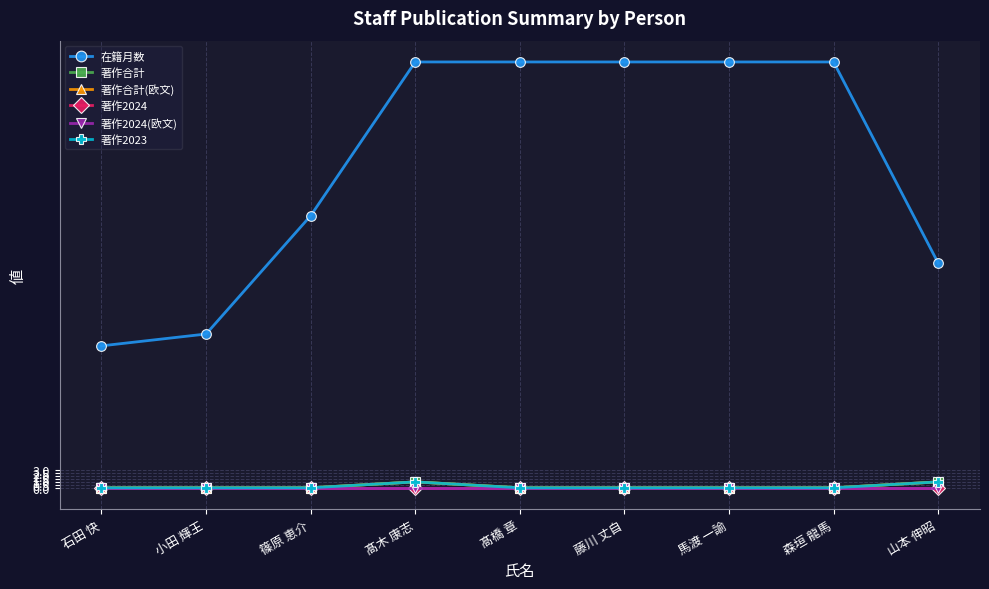

What position from the right is 石田 快?

9